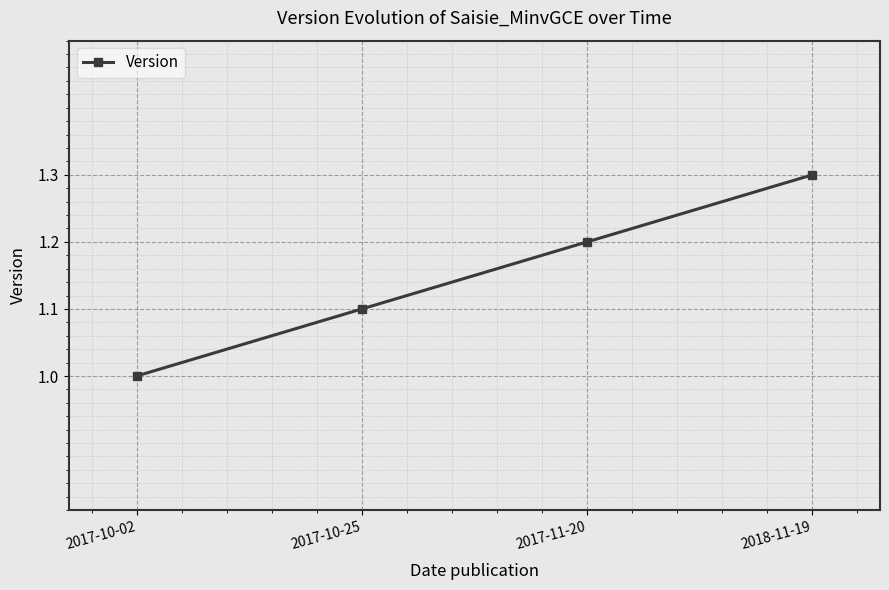

Is this an area chart (filled region under the line)?

No